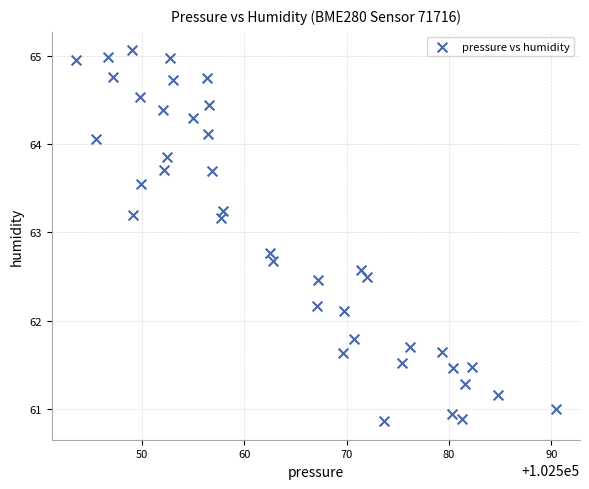

What Y value in the scatter plot is closest to 62?

62.1